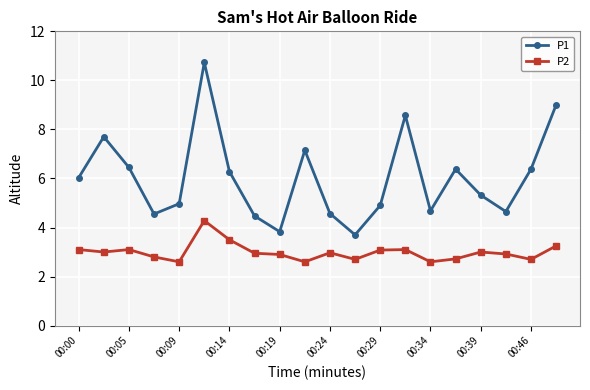

List the series in order of their overall mean, lowest first.

P2, P1